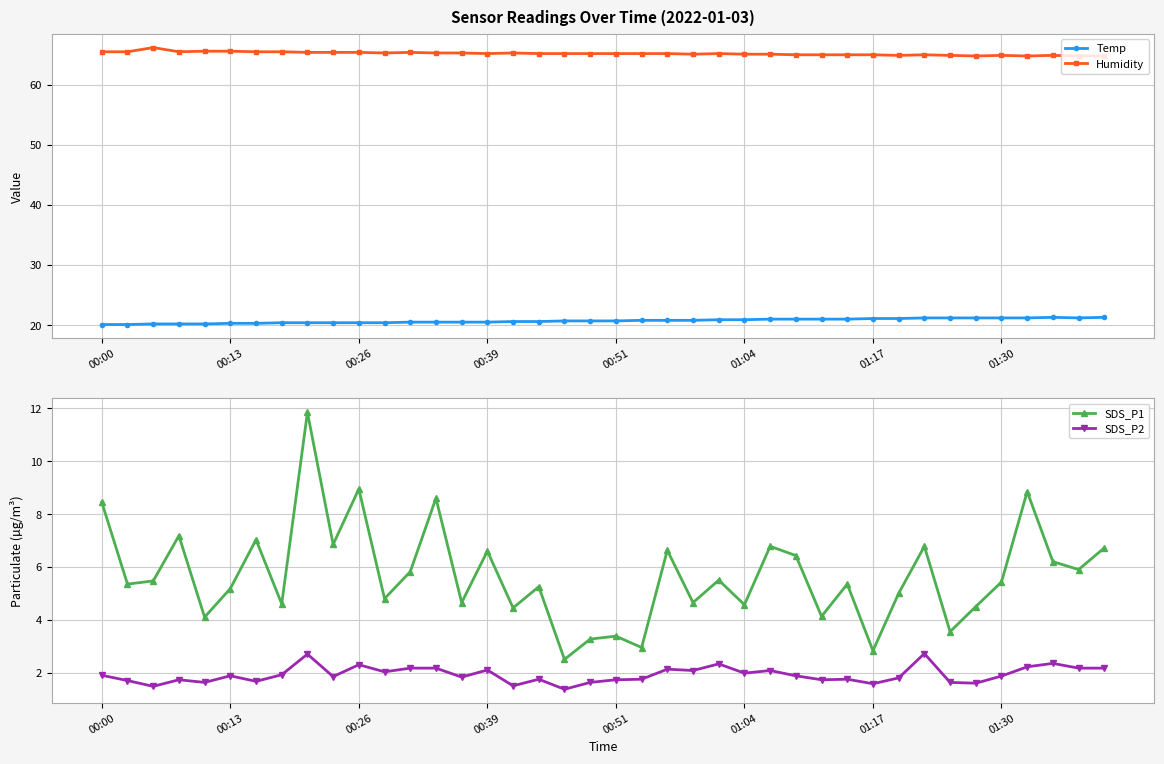

Is it true that Temp equals 20.4 at 00:26?

True